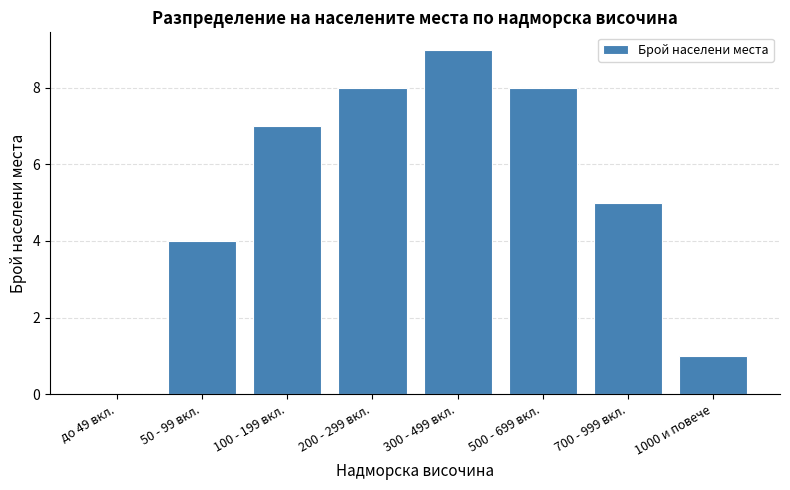

Reading left to right, transcribe all the data shown in this chart.

до 49 вкл.=0	50 - 99 вкл.=4	100 - 199 вкл.=7	200 - 299 вкл.=8	300 - 499 вкл.=9	500 - 699 вкл.=8	700 - 999 вкл.=5	1000 и повече=1